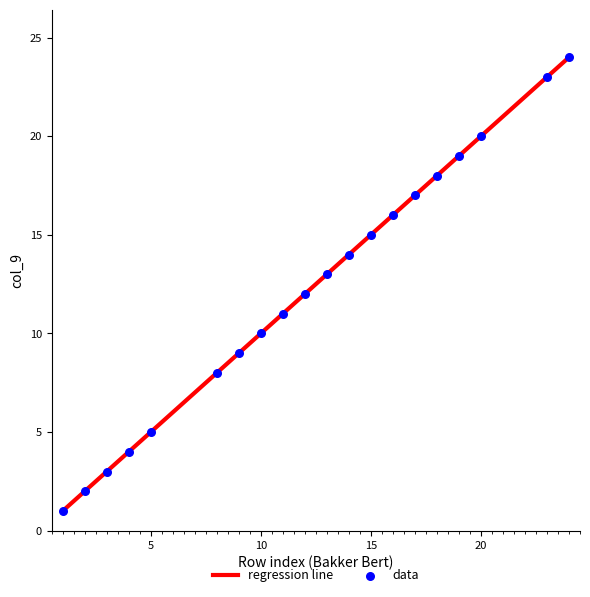

What is the smallest value displayed?

1.0